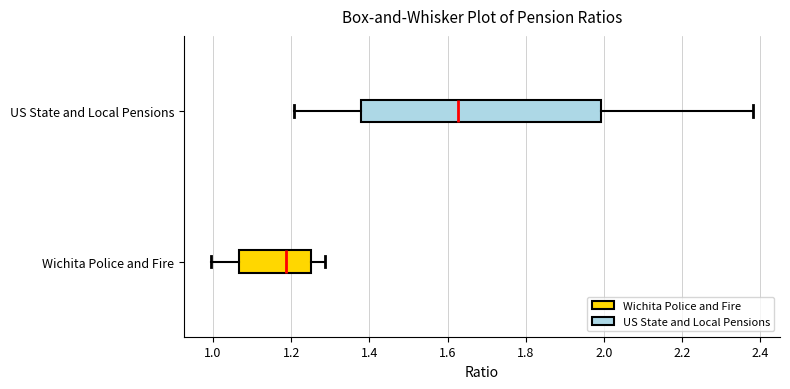

Reading bottom to top, transcribe this box plot: for each box, give where its median line is, the range the box spans, and where its two whiskers end, as read against the x-axis. The values are not printed on the chart, so give them approximately, as read against the axis.

Wichita Police and Fire: median 1.18, box 1.06 to 1.26, whiskers 1.00 to 1.28
US State and Local Pensions: median 1.62, box 1.38 to 2.00, whiskers 1.20 to 2.38